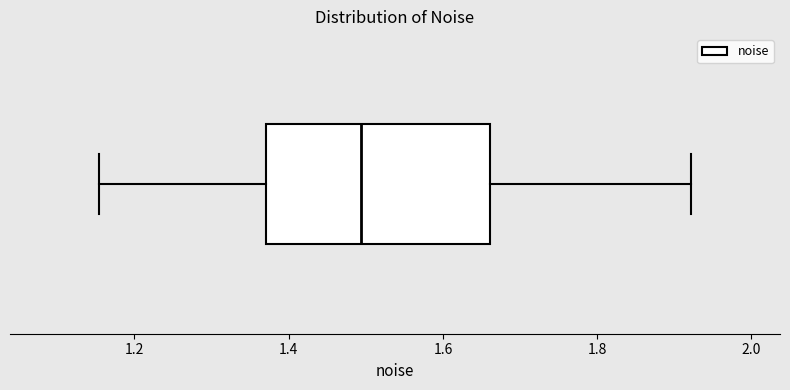

Where is the left edge of the box on the x-axis? The values are not printed on the chart, so give them approximately, as read against the axis.

1.38